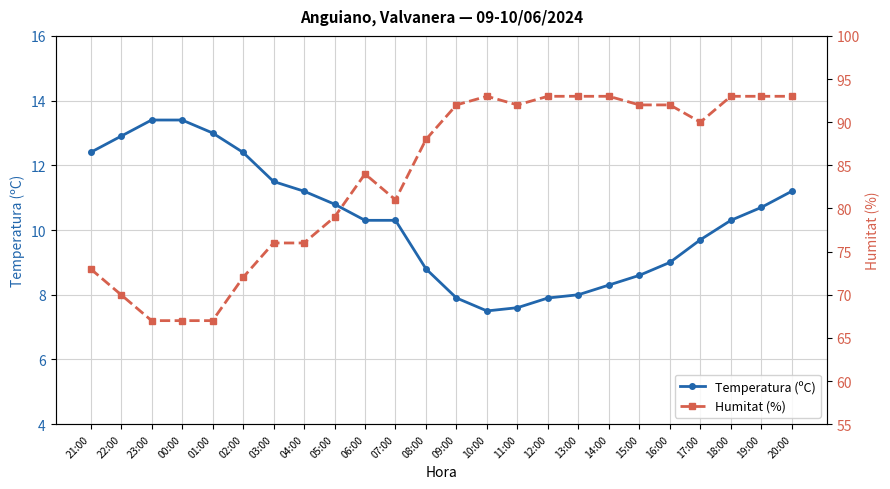

Which label corresponds to the largest value in the chart?

10:00